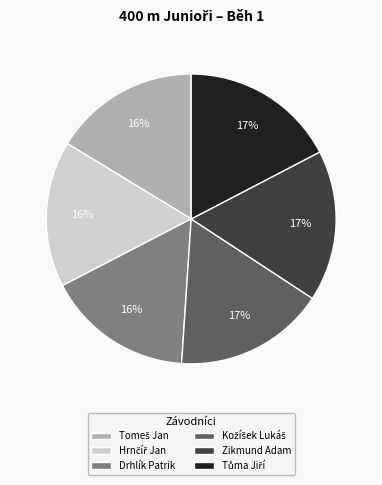

To the nearest percent, what is the average slice percentage?

17%